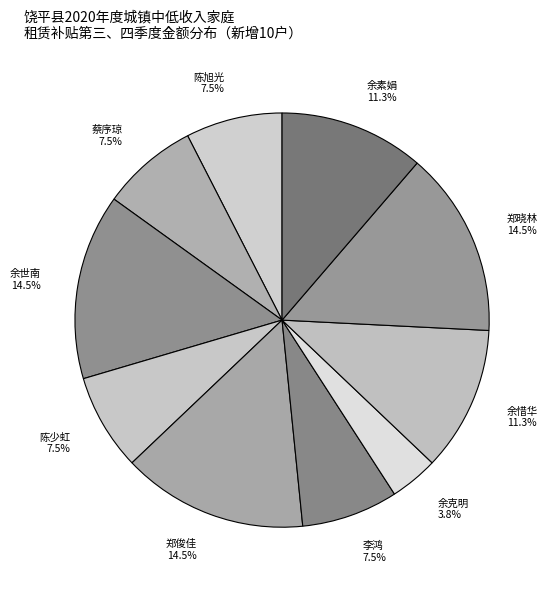

Is there any slice that represents more than half of the pie?

No